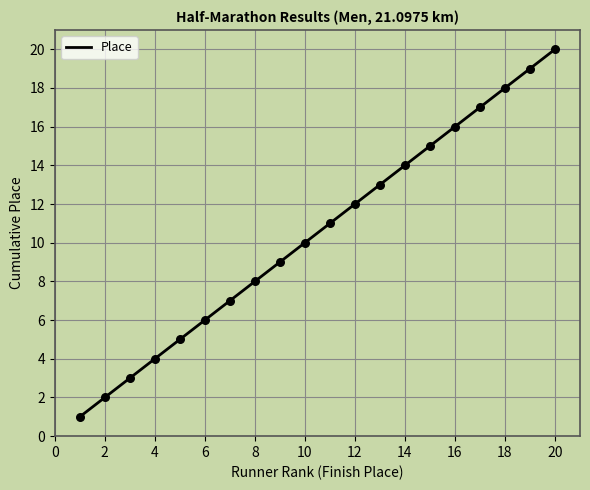

What is the difference between the maximum and minimum values?

19